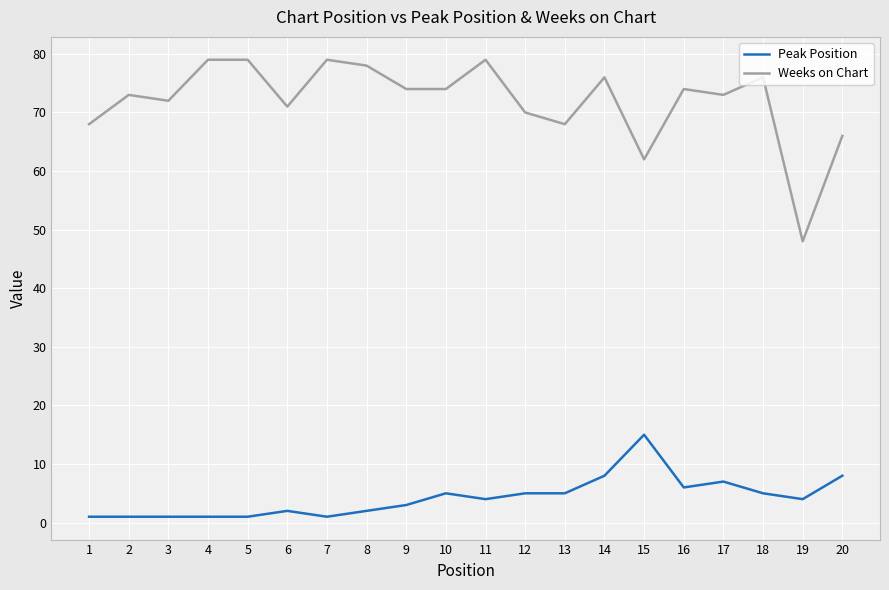

At which label does Peak Position first exceed 4?

10